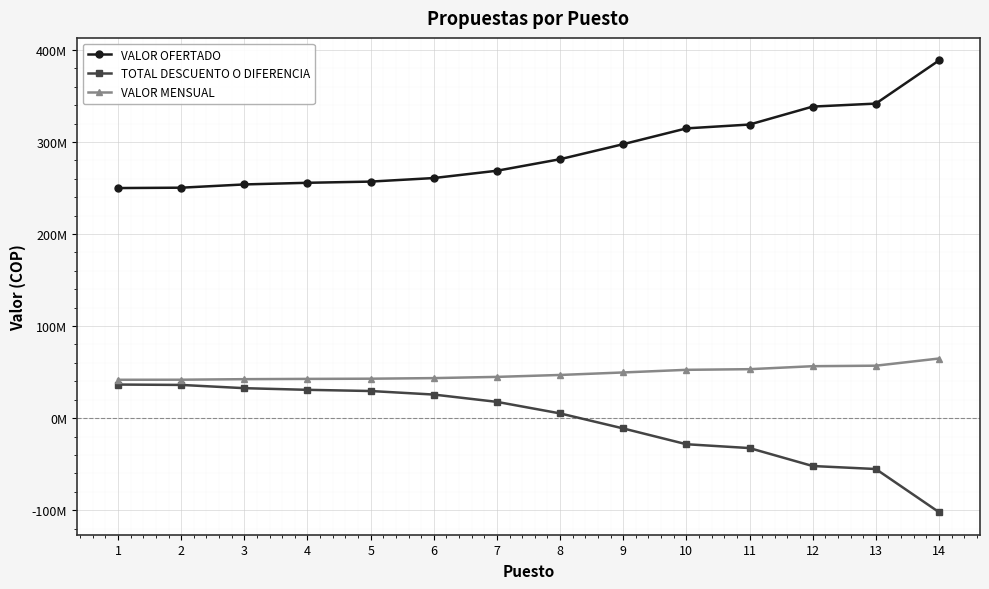

True or false: TOTAL DESCUENTO O DIFERENCIA has more than 1 interior local peaks.

False